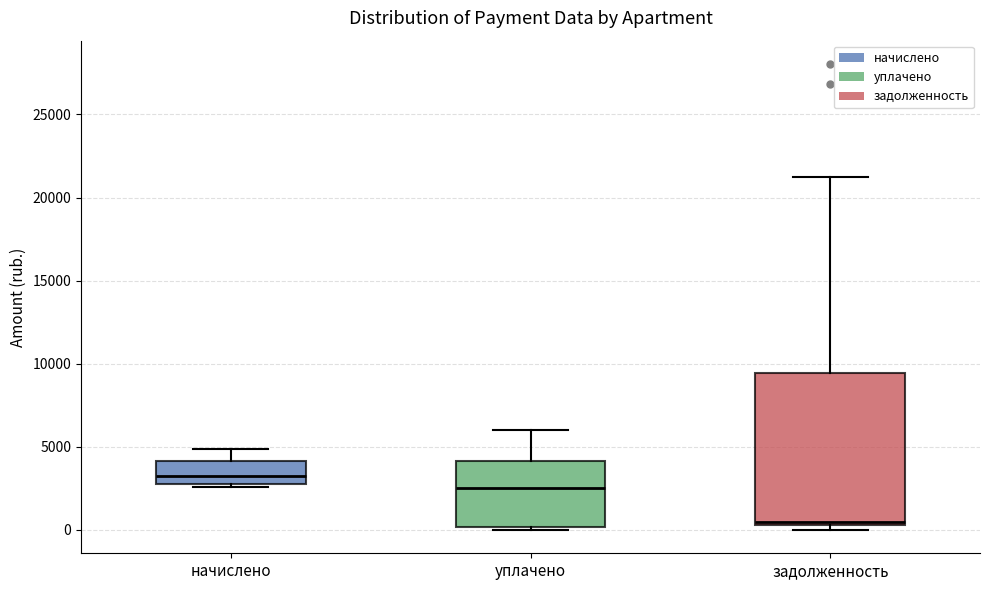

Reading left to right, read every box against the y-axis: the position of its median line, the range the box covers, and the ends of its whiskers. The values are not printed on the chart, so give them approximately, as read against the axis.

начислено: median 3000 (just above the box's lower edge), box 3000 to 4000, whiskers 2500 to 5000
уплачено: median 2500, box 0 to 4000, whiskers 0 to 6000
задолженность: median 500 (just above the box's lower edge), box 500 to 9500, whiskers 0 to 21500